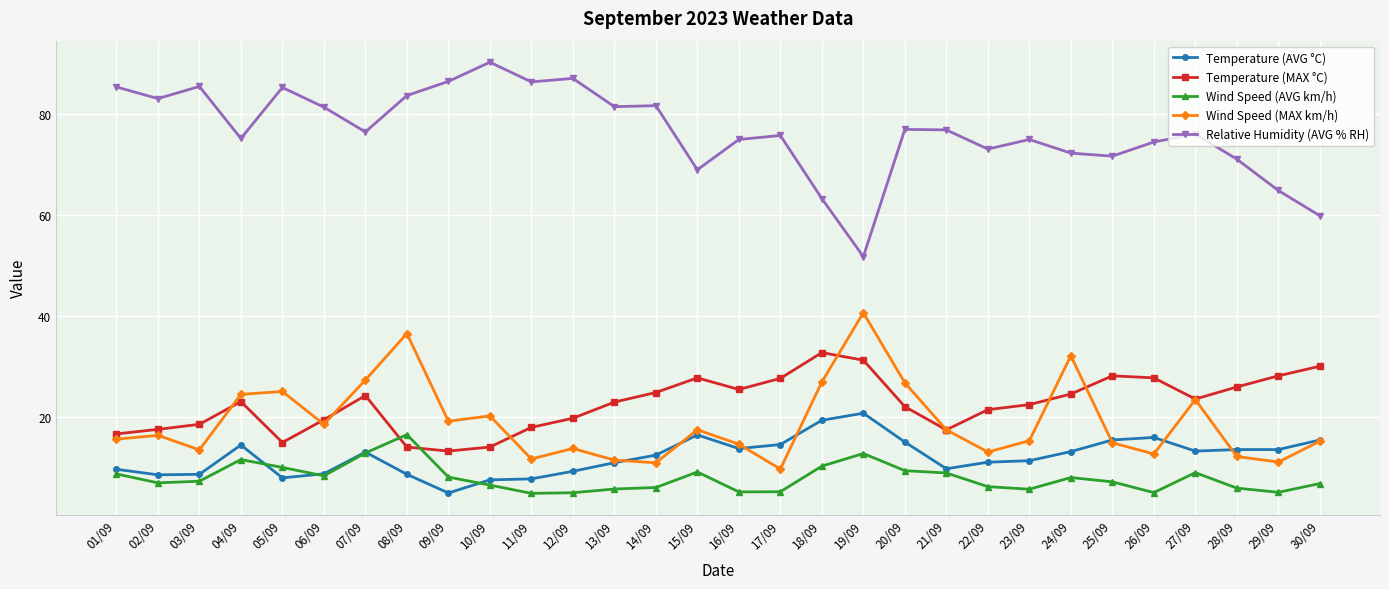

Is the value of Wind Speed (AVG km/h) at 20/09 greater than the value of Relative Humidity (AVG % RH) at 22/09?

No